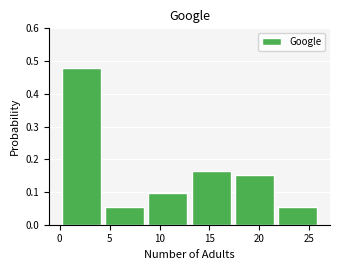

Over which range of the x-axis is the bar tallest?

0.0 to 4.5